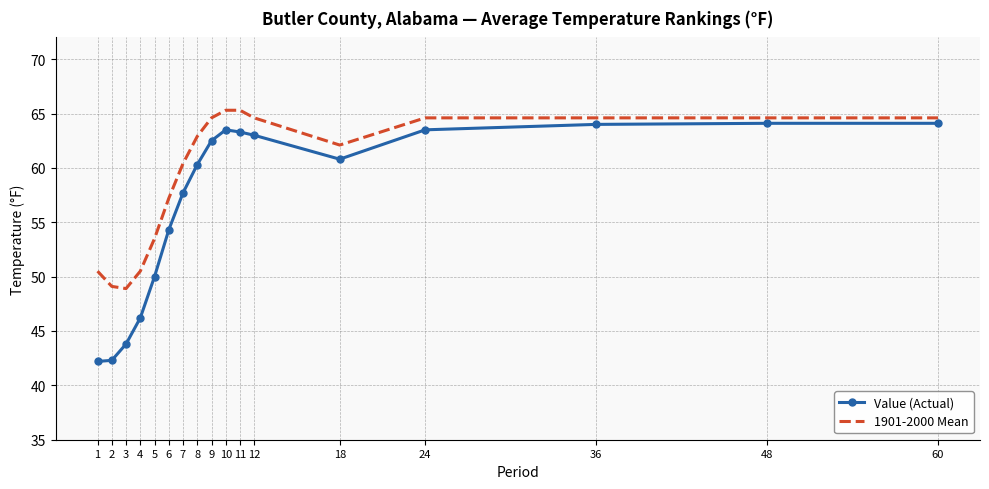

Which series has the largest range (max minus min)?

Value (Actual)